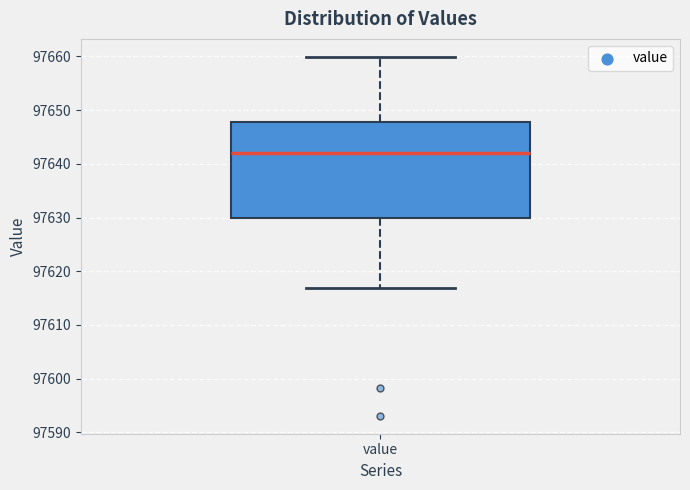

Transcribe this box plot: give where the median line is, the range the box spans, and where the two whiskers end, as read against the y-axis. The values are not printed on the chart, so give them approximately, as read against the axis.

median 97642, box 97630 to 97648, whiskers 97617 to 97660